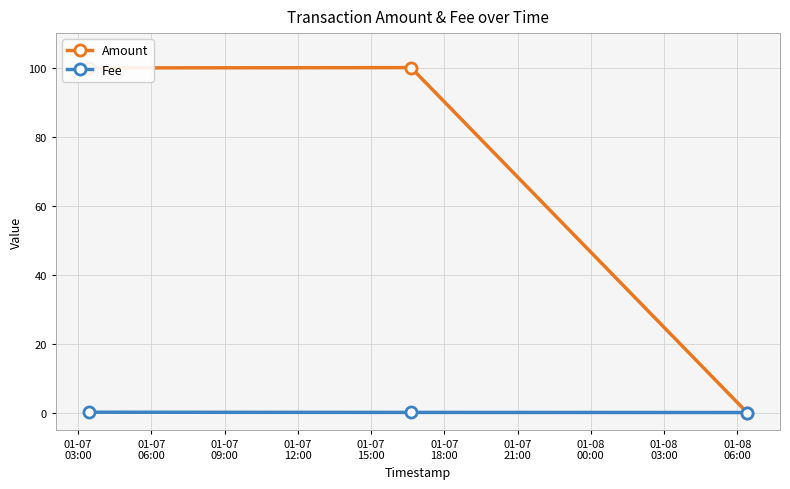

What is the value of the Amount point at the 2nd from the left?

100.0